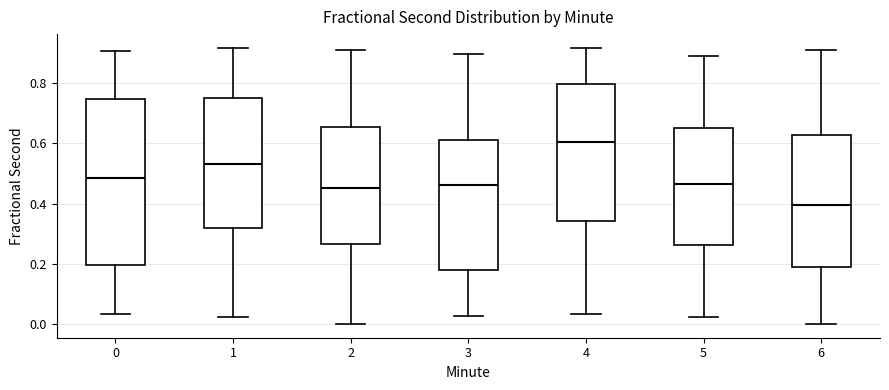

Which box is the tallest, from its lower edge to its upper edge?

0